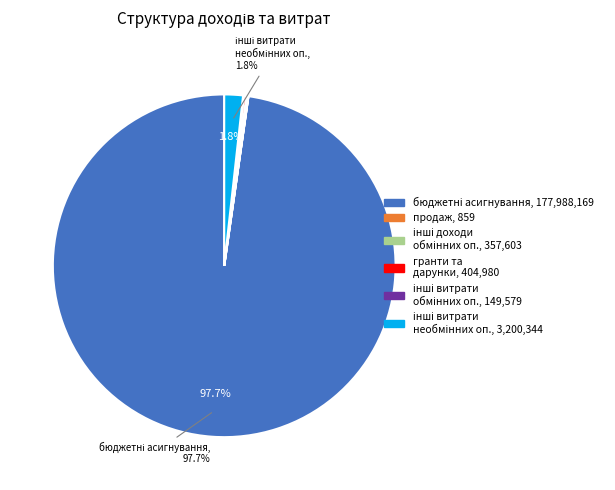

To the nearest percent, what is the average slice percentage?

17%